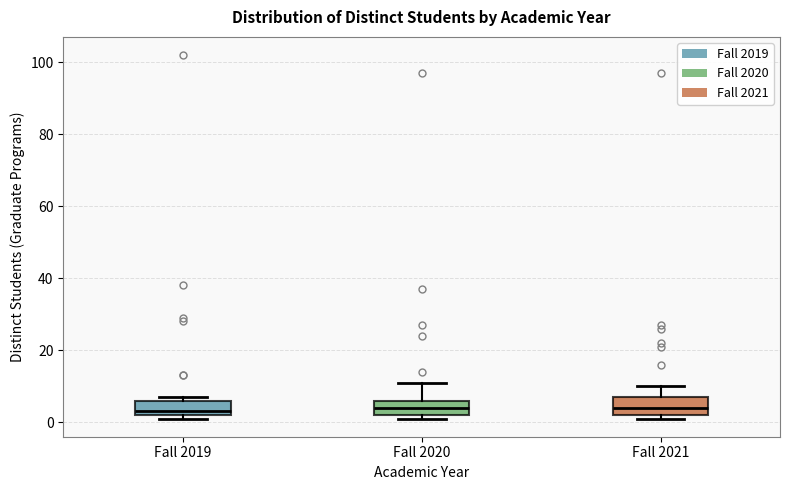

Where is the upper edge of the box for Fall 2021 on the y-axis? The values are not printed on the chart, so give them approximately, as read against the axis.

8